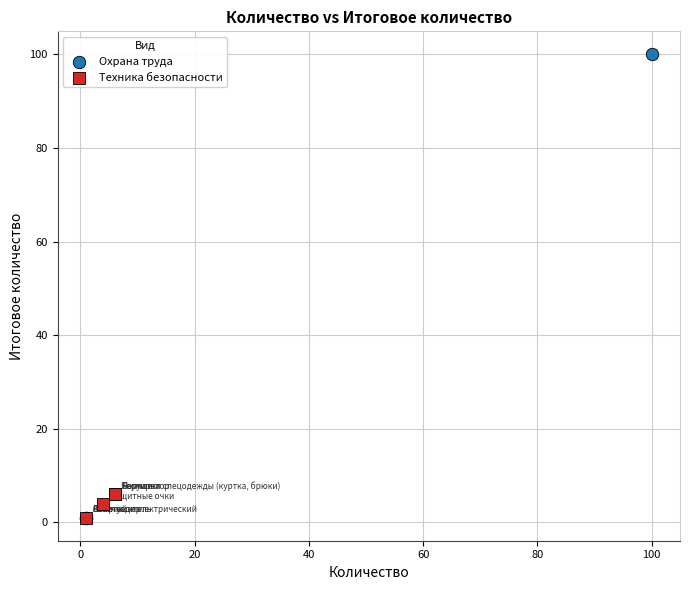

Which series has the largest Y range (max minus min)?

Охрана труда